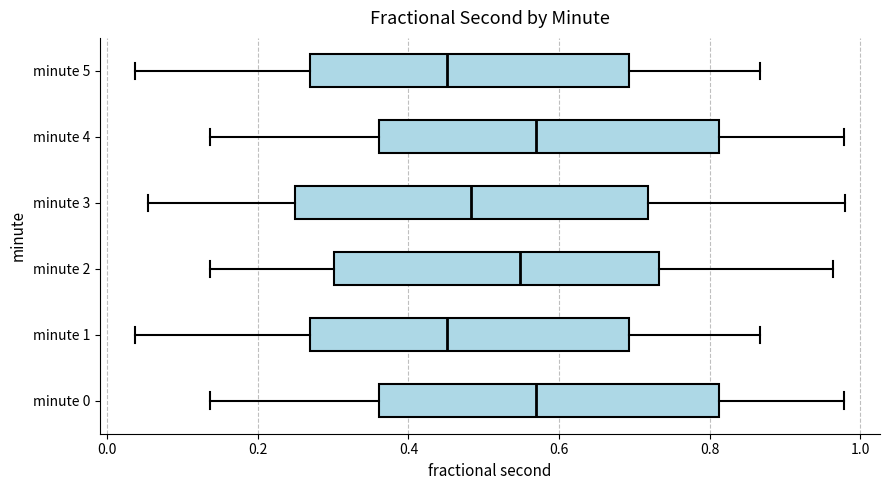

Reading bottom to top, read every box against the x-axis: the position of its median line, the range the box covers, and the ends of its whiskers. The values are not printed on the chart, so give them approximately, as read against the axis.

minute 0: median 0.56, box 0.36 to 0.82, whiskers 0.14 to 0.98
minute 1: median 0.46, box 0.26 to 0.70, whiskers 0.04 to 0.86
minute 2: median 0.54, box 0.30 to 0.74, whiskers 0.14 to 0.96
minute 3: median 0.48, box 0.24 to 0.72, whiskers 0.06 to 0.98
minute 4: median 0.56, box 0.36 to 0.82, whiskers 0.14 to 0.98
minute 5: median 0.46, box 0.26 to 0.70, whiskers 0.04 to 0.86